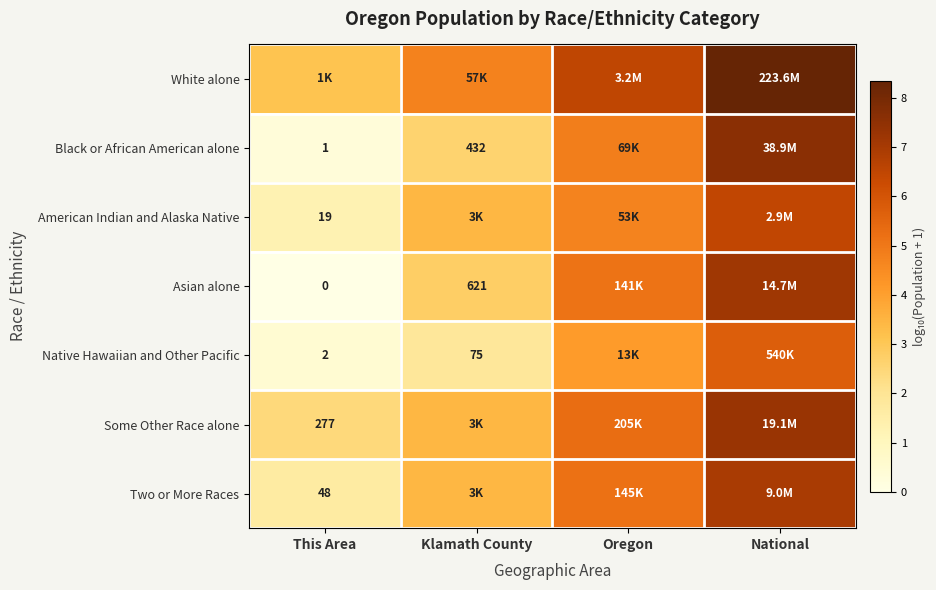

Rank the series by their maximum value, from highest to lowest.

White alone, Black or African American alone, Some Other Race alone, Asian alone, Two or More Races, American Indian and Alaska Native, Native Hawaiian and Other Pacific